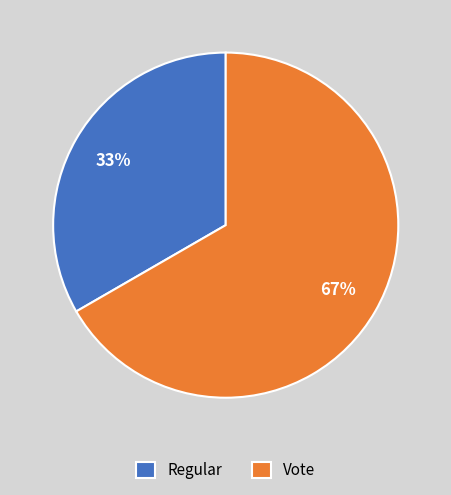

What is the majority slice?

Vote